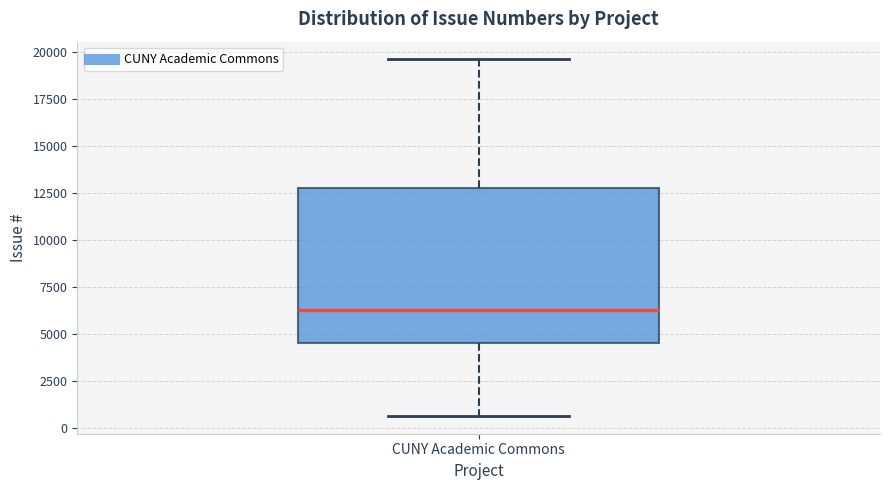

Read this box plot against the y-axis: the position of the median line, the range covered by the box, and the ends of both whiskers. The values are not printed on the chart, so give them approximately, as read against the axis.

median 6500, box 4500 to 13000, whiskers 500 to 19500